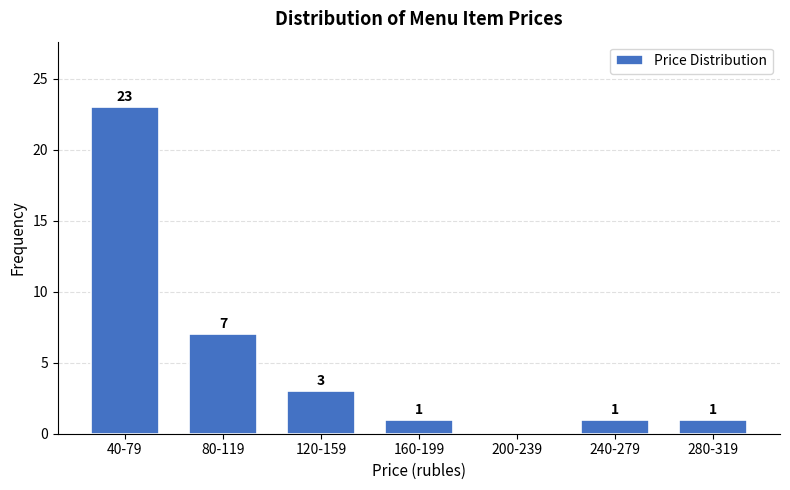

Reading left to right, extract all data points from this chart.

40-79=23	80-119=7	120-159=3	160-199=1	200-239=0	240-279=1	280-319=1